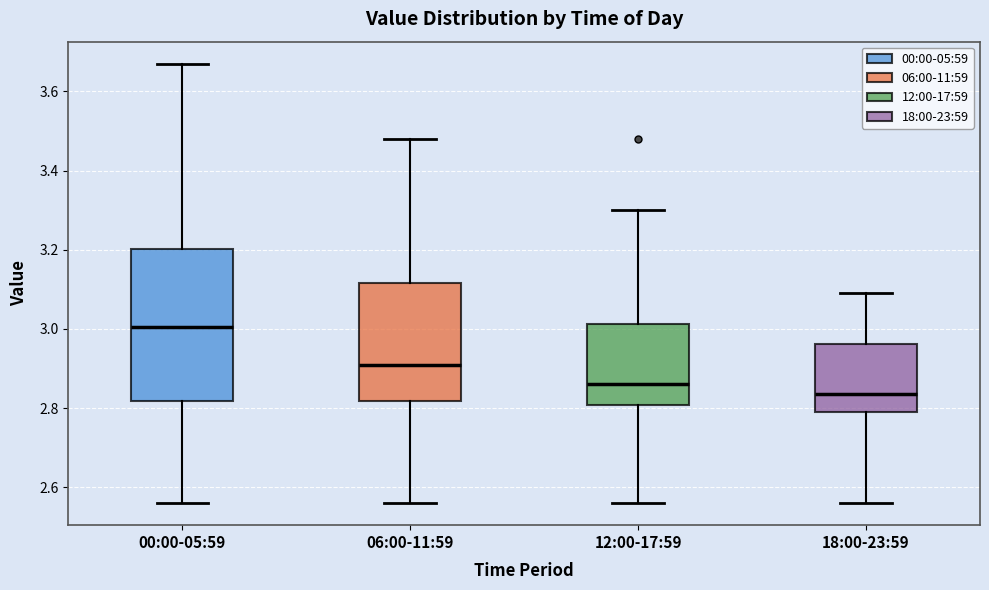

Where does the median line of the box for 00:00-05:59 sit on the y-axis? The values are not printed on the chart, so give them approximately, as read against the axis.

3.00